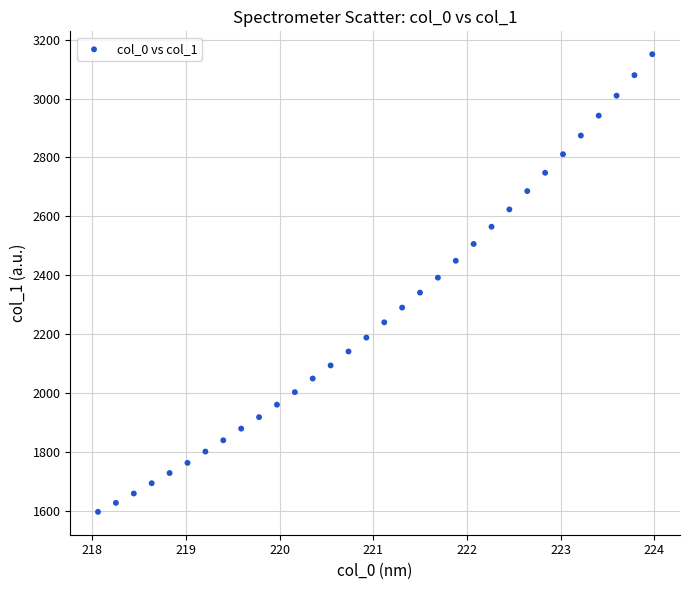

What is the range of X values (max minus min)?

5.9